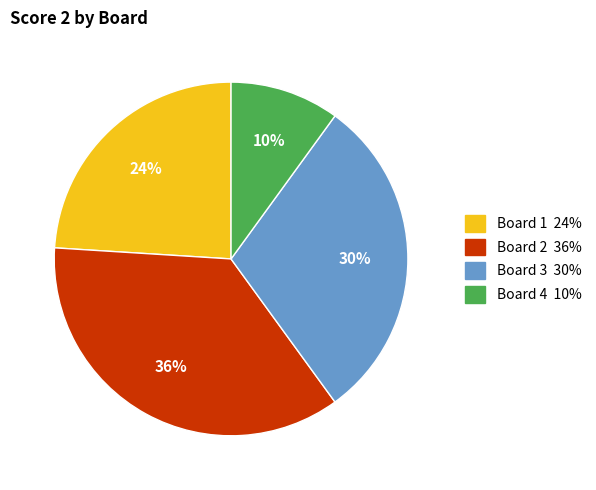

Is there a majority slice in this chart?

No